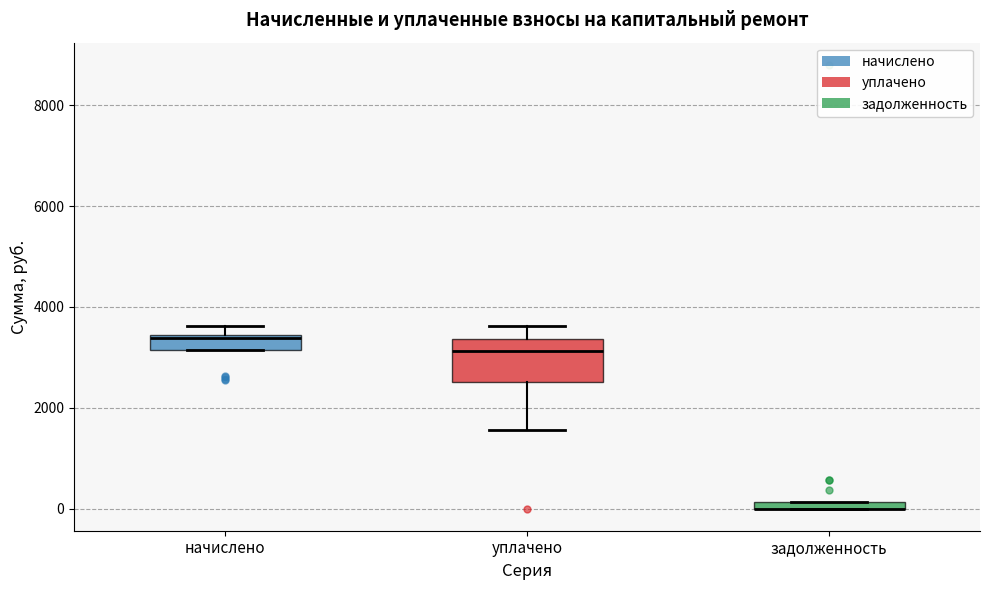

Comparing the boxes themselves (not the whiskers), which one is the tallest?

уплачено